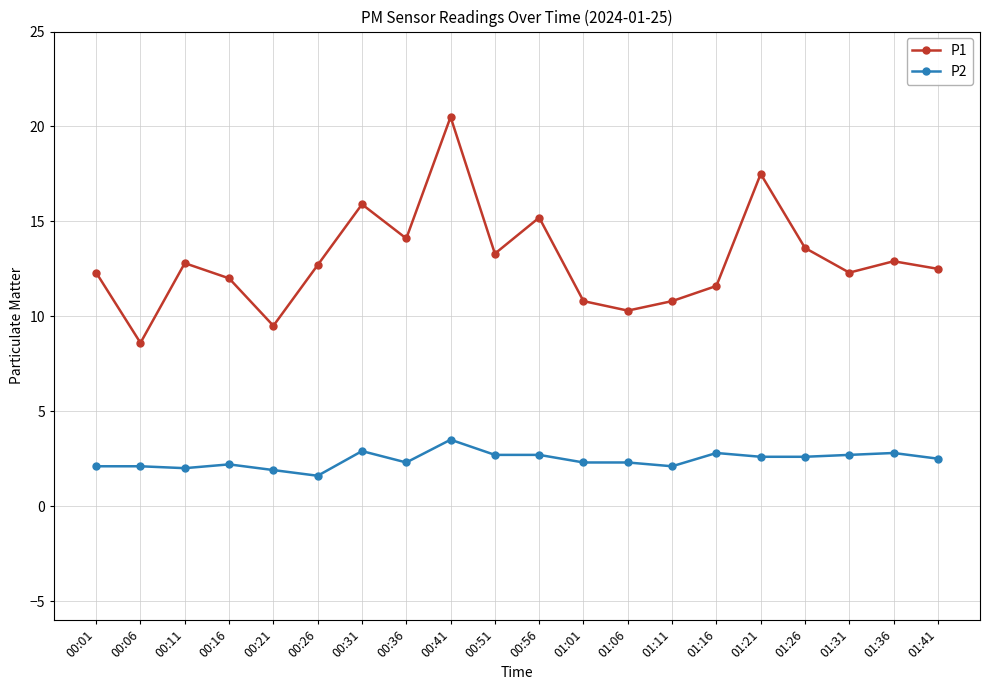

True or false: P2 and P1 intersect in this chart.

False